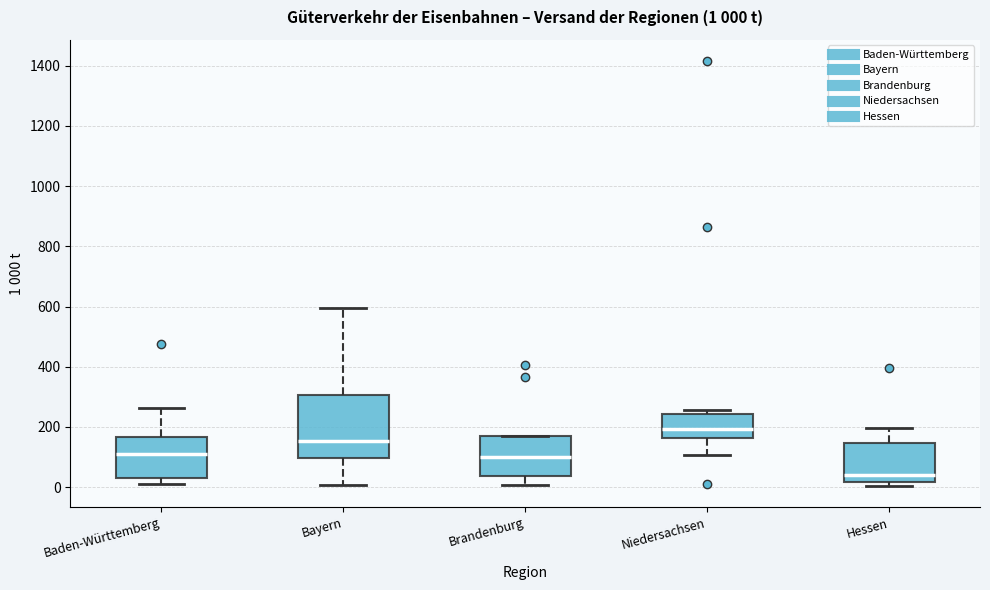

Which box has the highest median line?

Niedersachsen